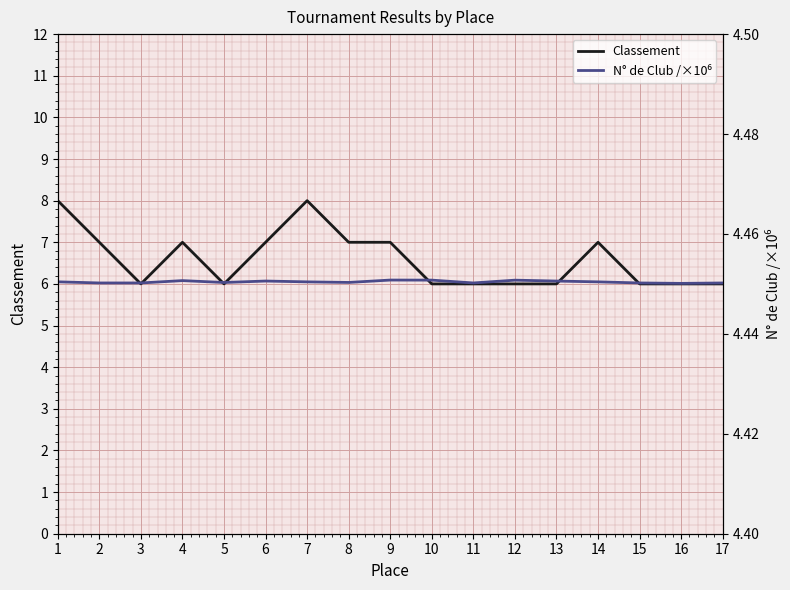

What is the difference between the maximum and minimum values in the Classement series?

2